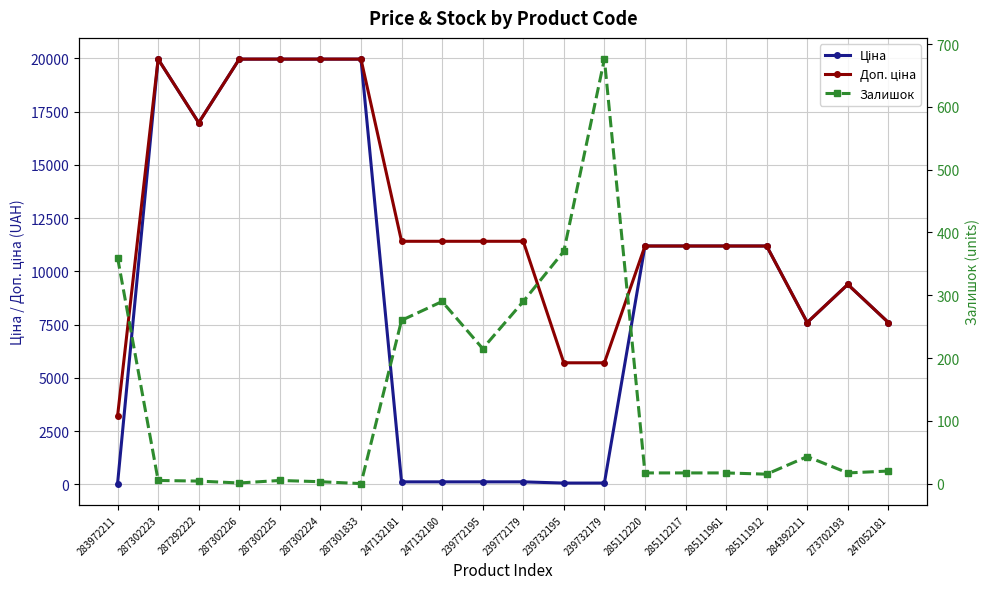

What is the difference between the Ціна values at 273702193 and 247132180?

9269.9